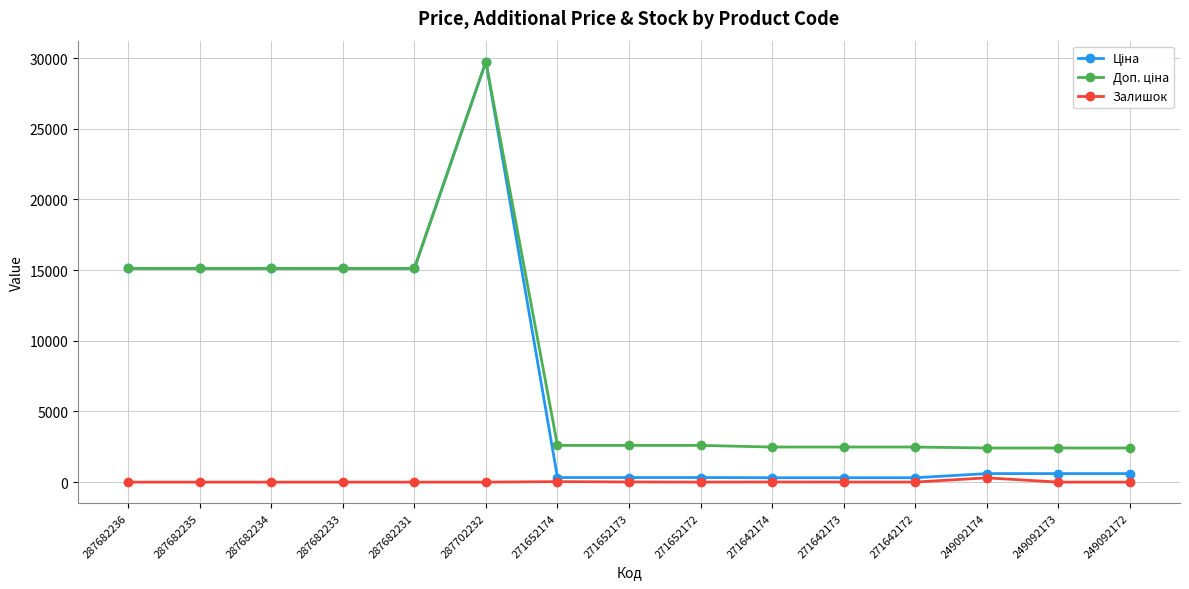

At how many categories does at least one series exceed 20030?

1